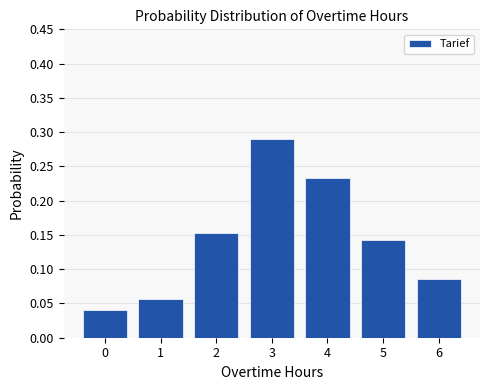

At which category does the chart reach its peak across all series?

3